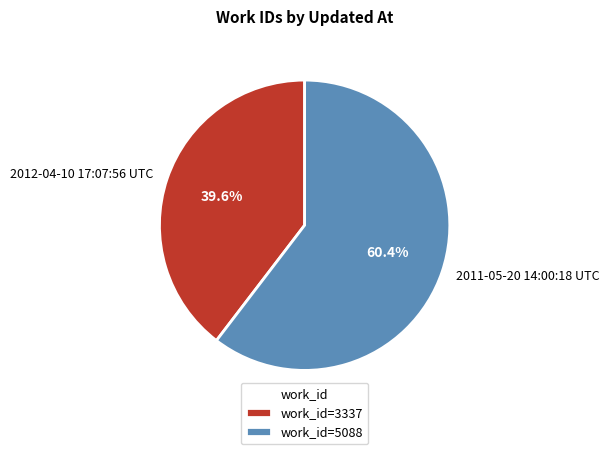

Rank the categories by value from highest to lowest.

2011-05-20 14:00:18 UTC, 2012-04-10 17:07:56 UTC